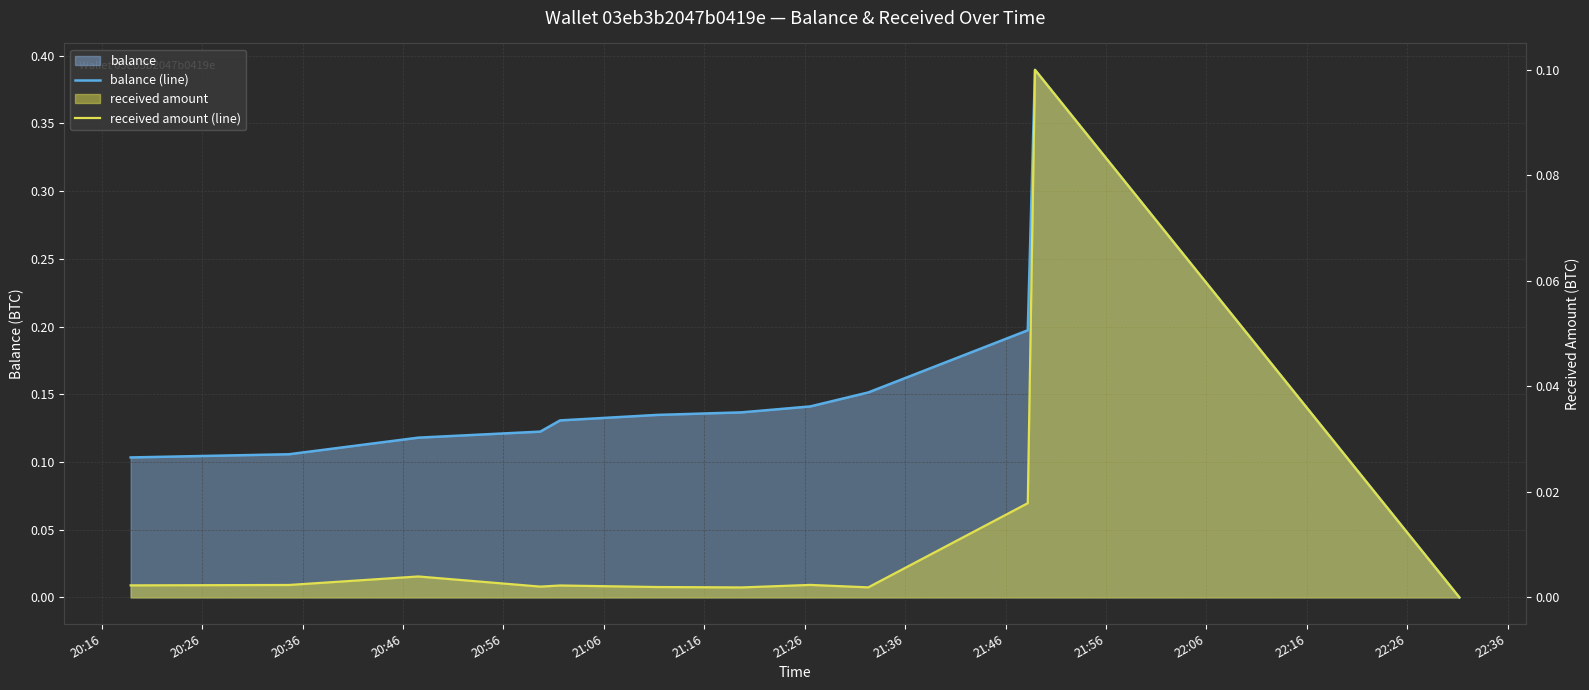

What is the label of the 6th point from the right?

21:16